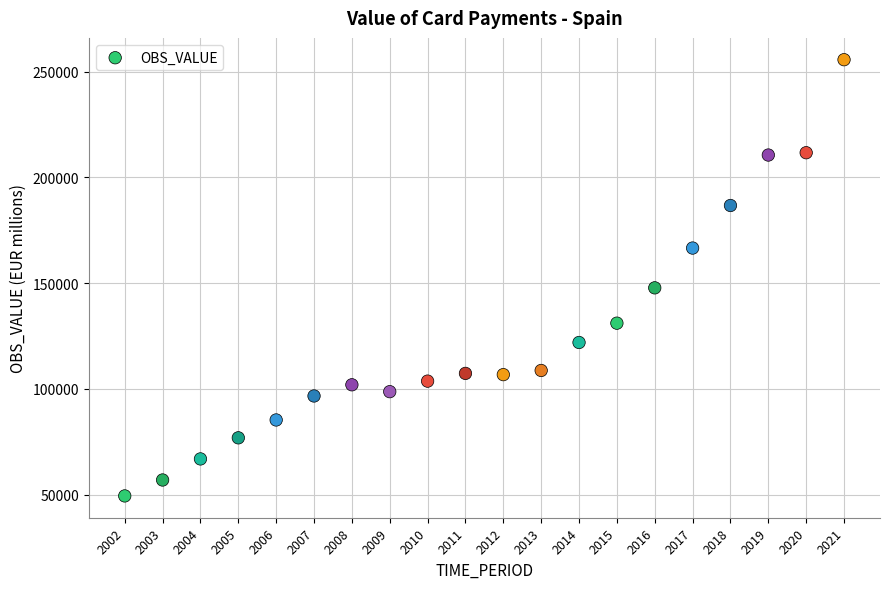

What is the range of Y values (max minus min)?

206292.1